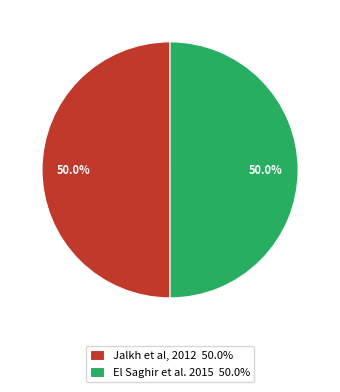

Combined, do El Saghir et al. 2015 50.0% and Jalkh et al, 2012 50.0% account for over 50%?

Yes